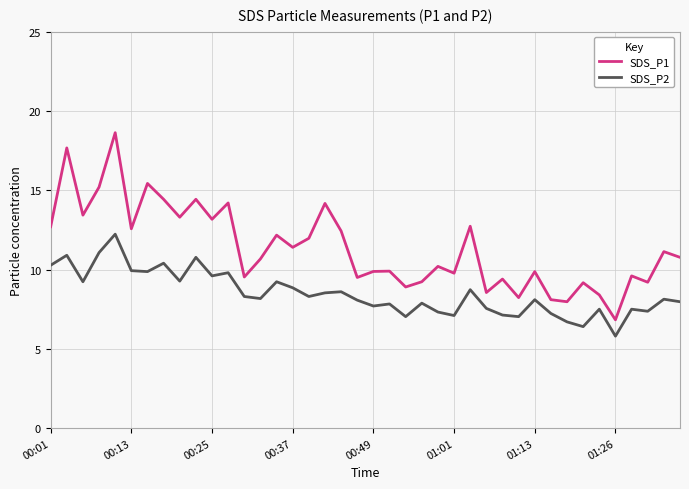

True or false: SDS_P1 and SDS_P2 intersect in this chart.

False